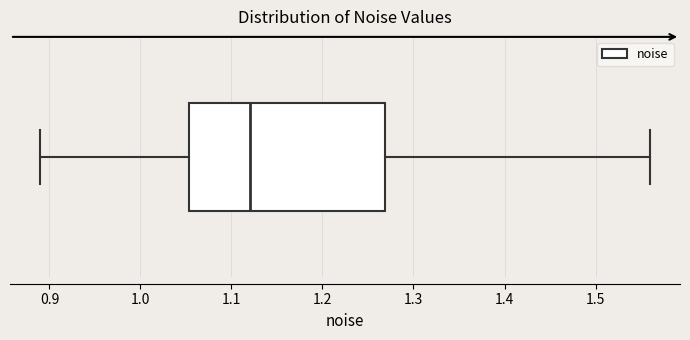

Read this box plot against the x-axis: the position of the median line, the range covered by the box, and the ends of both whiskers. The values are not printed on the chart, so give them approximately, as read against the axis.

median 1.12, box 1.05 to 1.27, whiskers 0.89 to 1.56